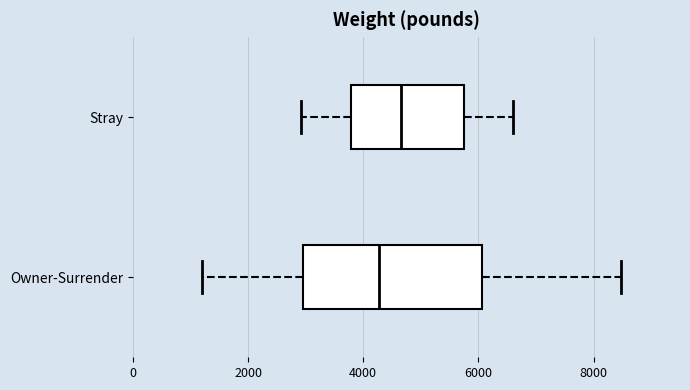

Which box has the furthest to the left median line?

Owner-Surrender